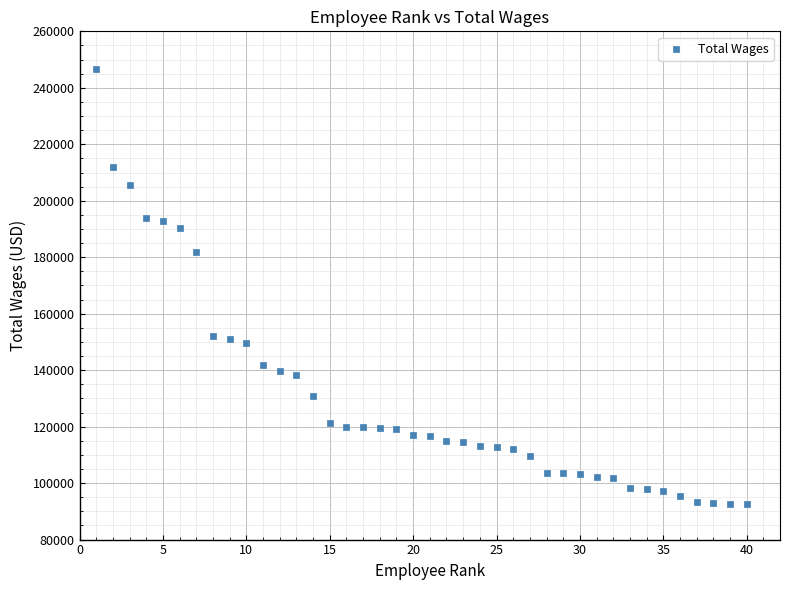

What Y value in the scatter plot is closest to 169614?

181806